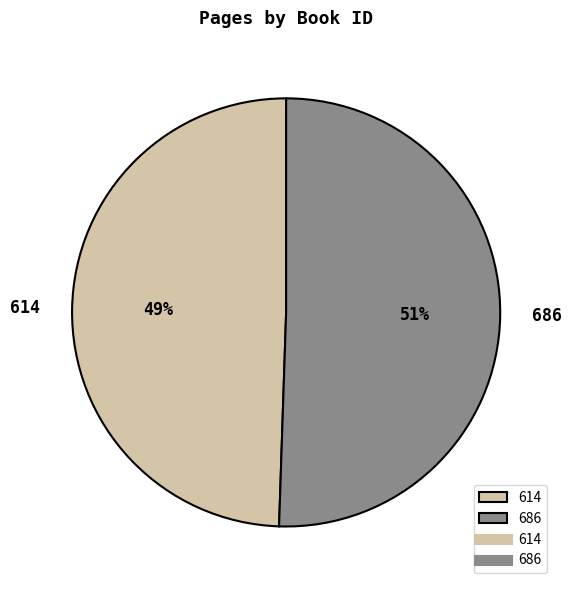

To the nearest percent, what is the average slice percentage?

50%